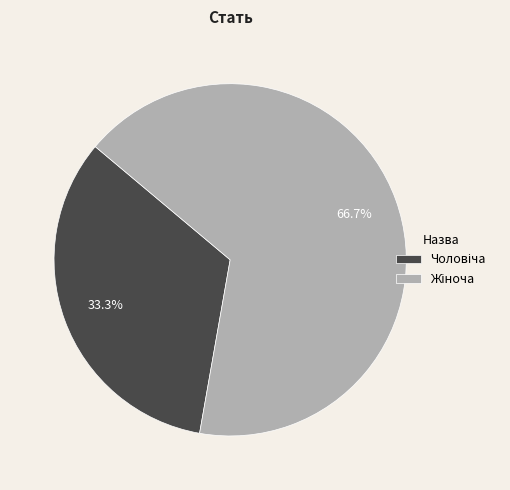

Does any single category account for the majority?

Yes